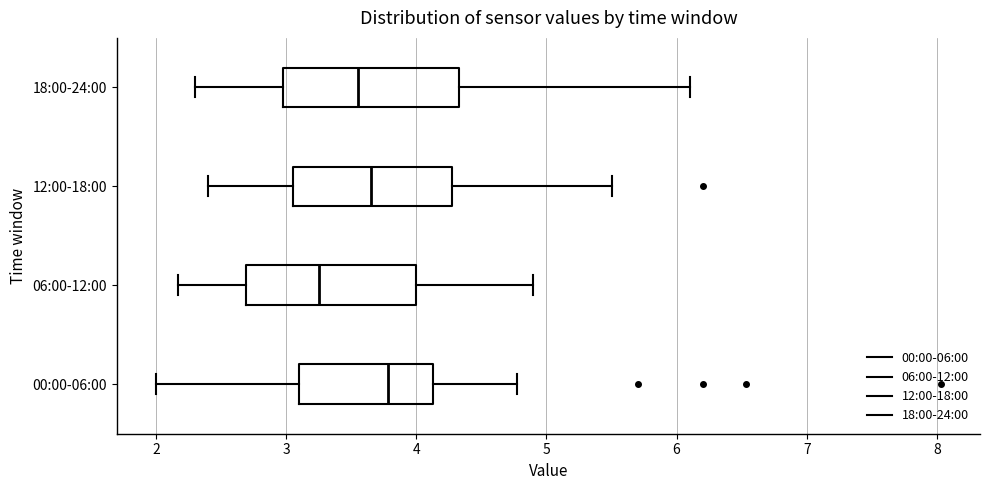

Reading bottom to top, read every box against the x-axis: the position of its median line, the range the box covers, and the ends of its whiskers. The values are not printed on the chart, so give them approximately, as read against the axis.

00:00-06:00: median 3.8, box 3.1 to 4.1, whiskers 2.0 to 4.8
06:00-12:00: median 3.3, box 2.7 to 4.0, whiskers 2.2 to 4.9
12:00-18:00: median 3.7, box 3.1 to 4.3, whiskers 2.4 to 5.5
18:00-24:00: median 3.6, box 3.0 to 4.3, whiskers 2.3 to 6.1